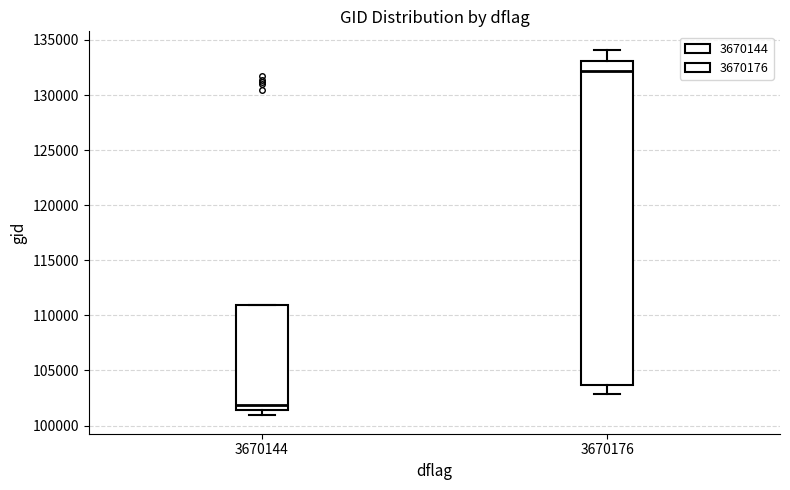

Reading left to right, read every box against the y-axis: the position of its median line, the range the box covers, and the ends of its whiskers. The values are not printed on the chart, so give them approximately, as read against the axis.

3670144: median 102000, box 101500 to 111000, whiskers 101000 to 111000
3670176: median 132000, box 103500 to 133000, whiskers 103000 to 134000